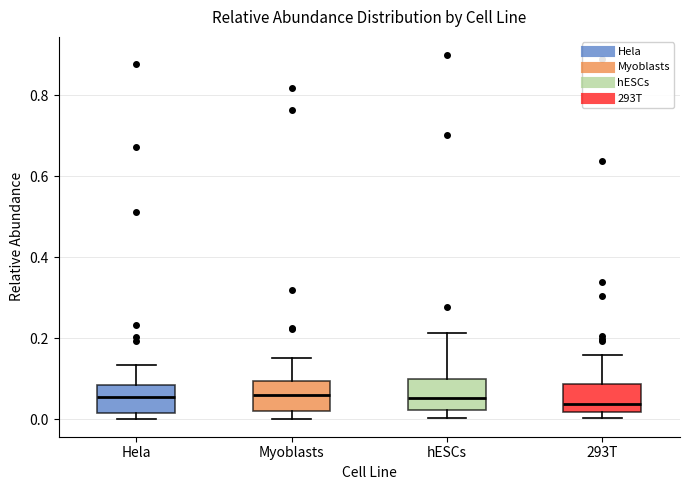

Where is the upper edge of the box for hESCs on the y-axis? The values are not printed on the chart, so give them approximately, as read against the axis.

0.10